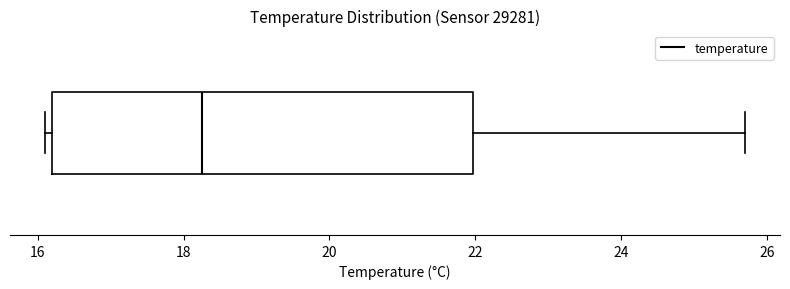

Transcribe this box plot: give where the median line is, the range the box spans, and where the two whiskers end, as read against the x-axis. The values are not printed on the chart, so give them approximately, as read against the axis.

median 18.2, box 16.2 to 22.0, whiskers 16.2 (just left of the box's left edge) to 25.8